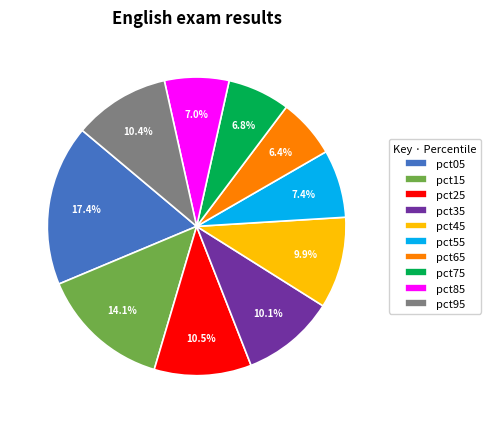

To the nearest percent, what is the combined percentage of pct65 and pct95?

17%